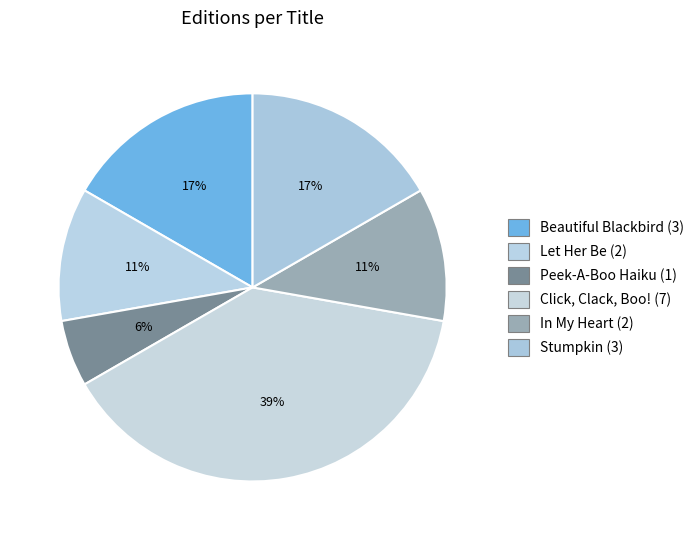

To the nearest percent, what percentage of the pie is In My Heart?

11%